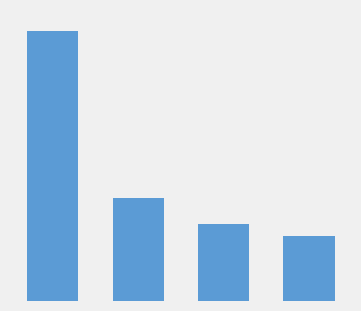

Rank the categories by value from lowest to highest.

3, 2, 1, 0